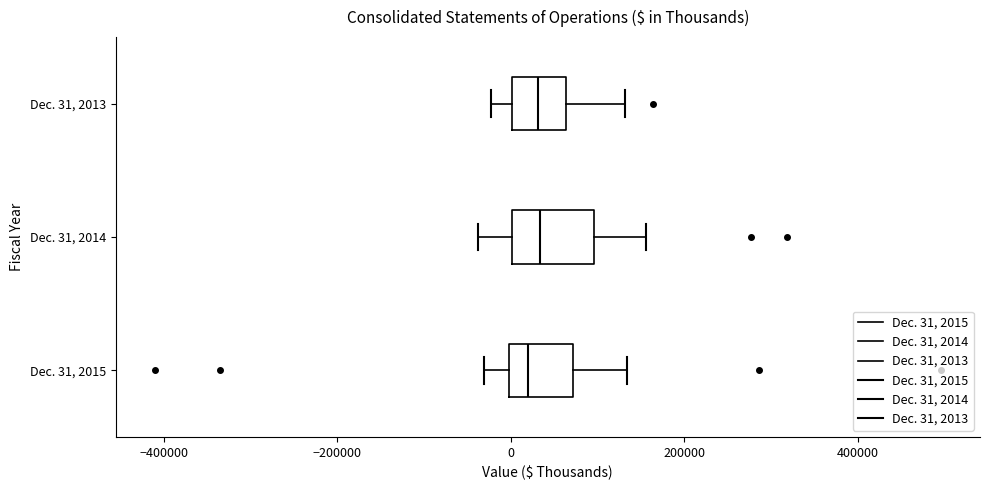

Reading bottom to top, transcribe this box plot: for each box, give where its median line is, the range the box spans, and where its two whiskers end, as read against the x-axis. The values are not printed on the chart, so give them approximately, as read against the axis.

Dec. 31, 2015: median 20000, box 0 to 80000, whiskers -40000 to 140000
Dec. 31, 2014: median 40000, box 0 to 100000, whiskers -40000 to 160000
Dec. 31, 2013: median 40000, box 0 to 60000, whiskers -20000 to 140000